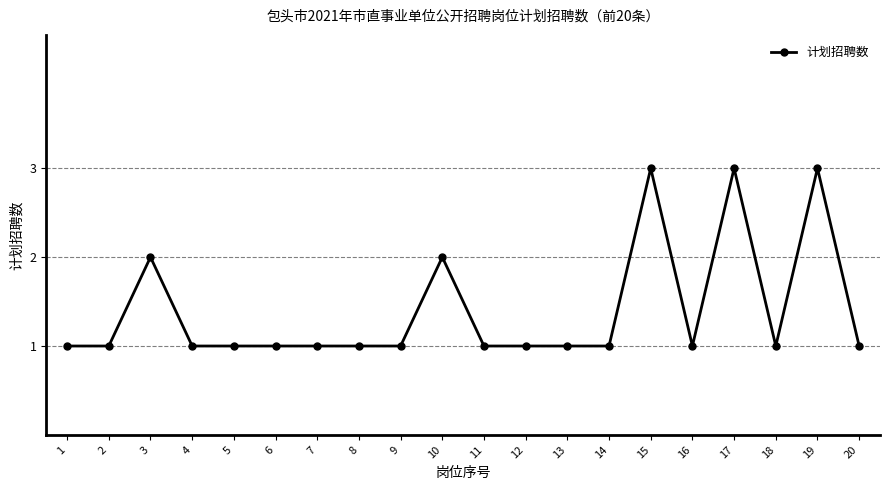

Reading left to right, extract all data points from this chart.

1=1	2=1	3=2	4=1	5=1	6=1	7=1	8=1	9=1	10=2	11=1	12=1	13=1	14=1	15=3	16=1	17=3	18=1	19=3	20=1